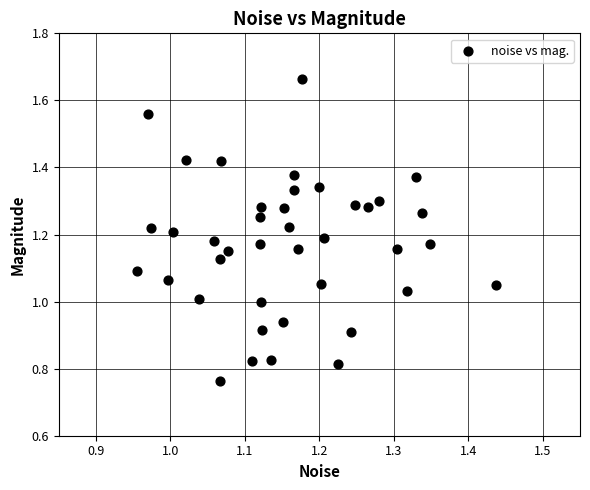

What is the range of X values (max minus min)?

0.5